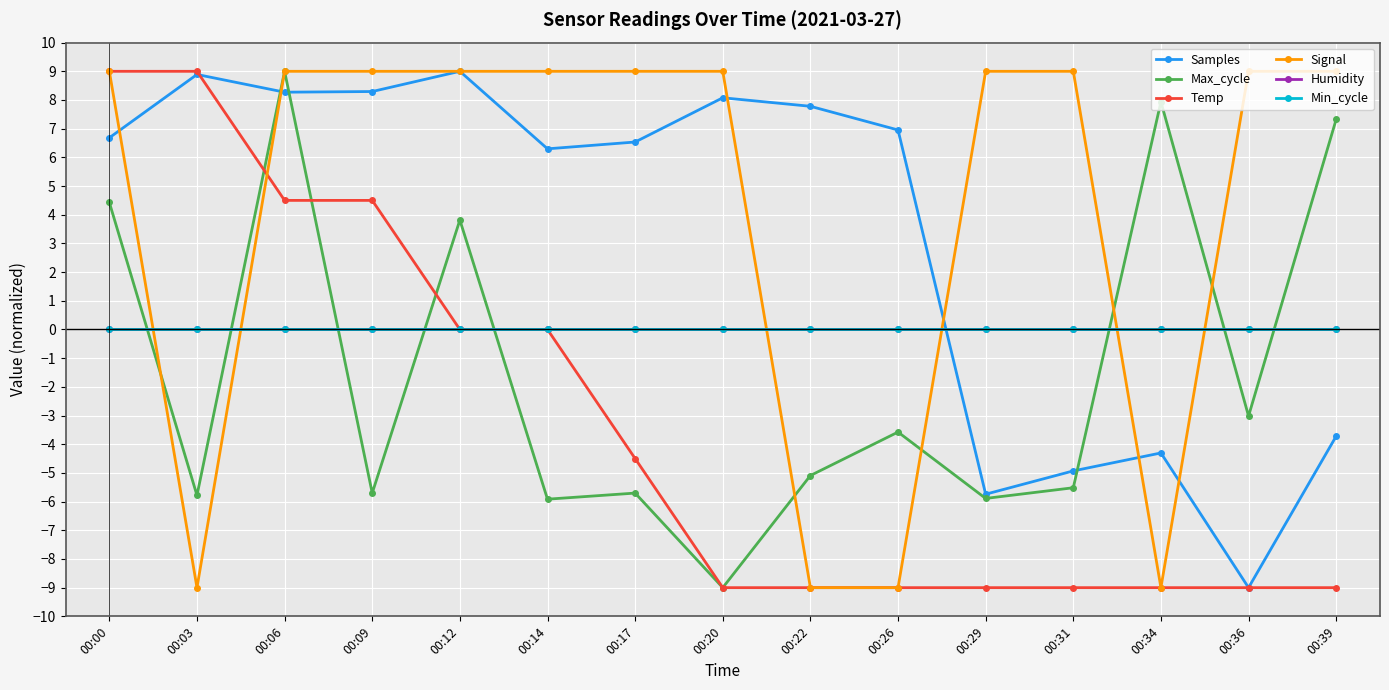

What is the minimum value for Max_cycle?

-9.0